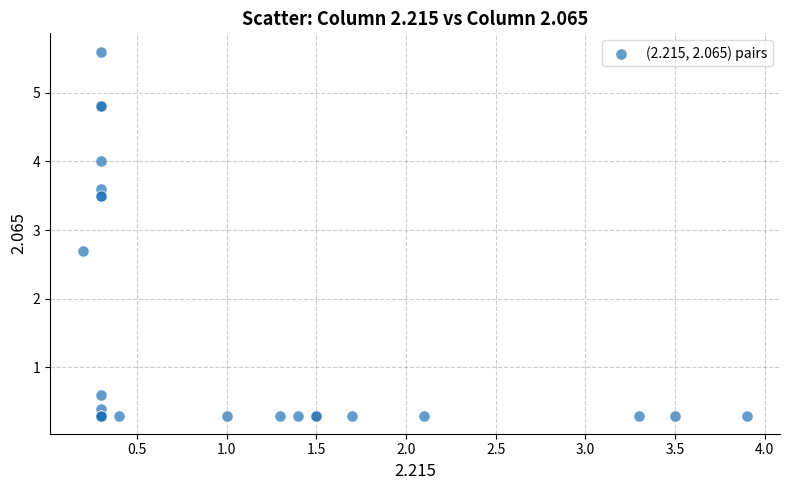

What Y value in the scatter plot is closest to 2?

2.7